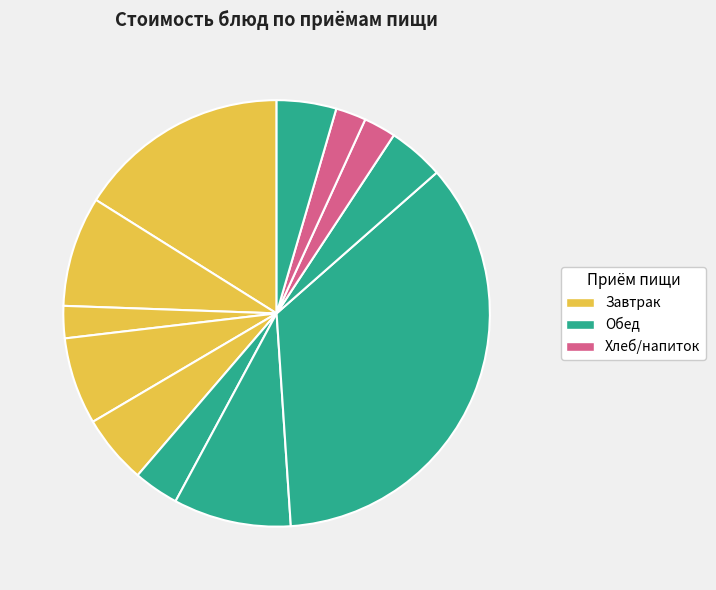

Is there any slice that represents more than half of the pie?

No